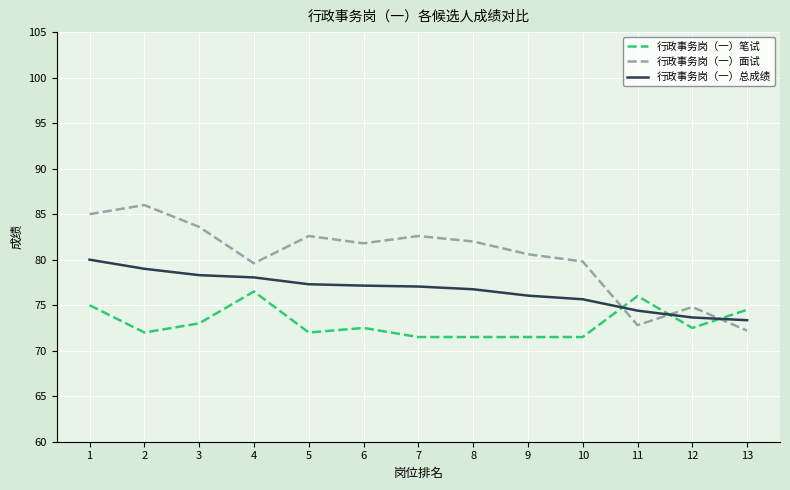

Is the value of 行政事务岗（一）总成绩 at 2 greater than the value of 行政事务岗（一）面试 at 11?

Yes